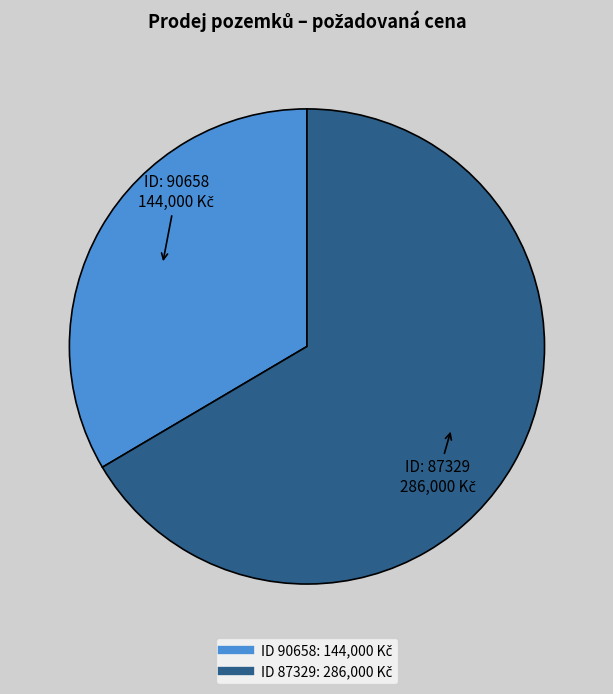

Is there a majority slice in this chart?

Yes